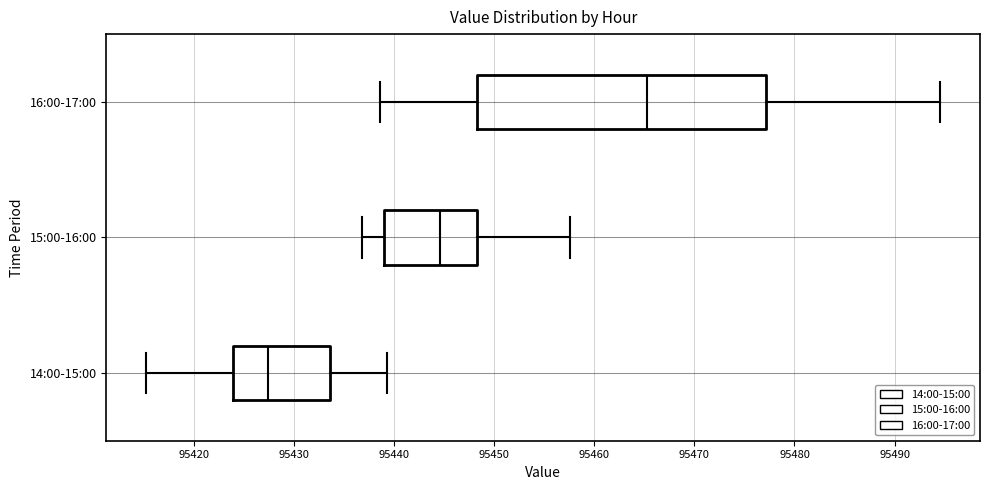

Which box is the widest, from its left edge to its right edge?

16:00-17:00